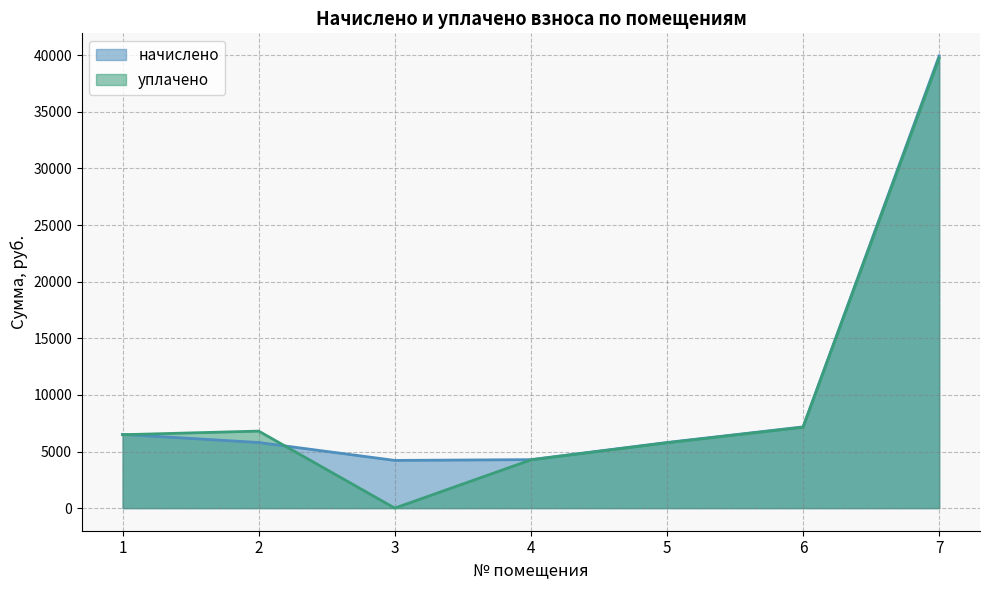

What are all the series names shown in the legend?

начислено, уплачено